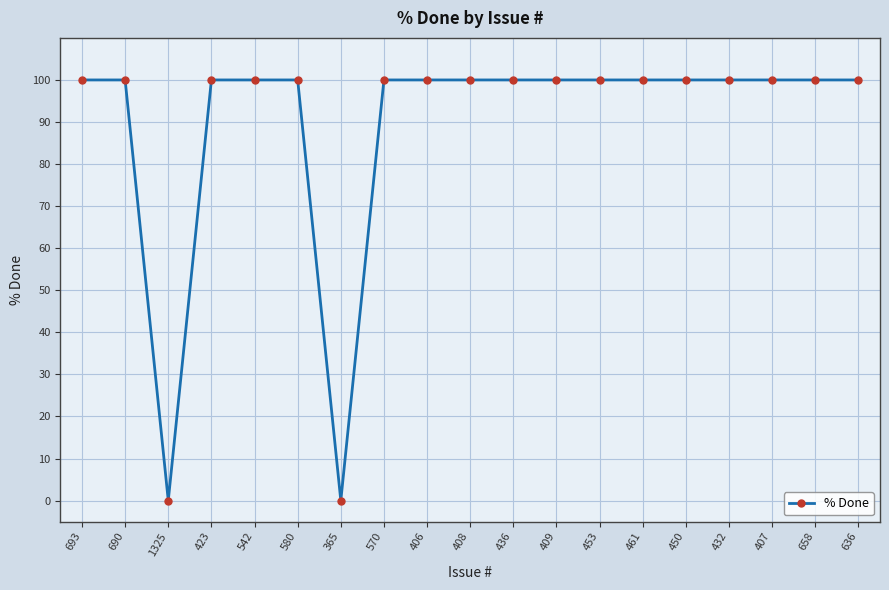

Between 365 and 409, which is larger?

409